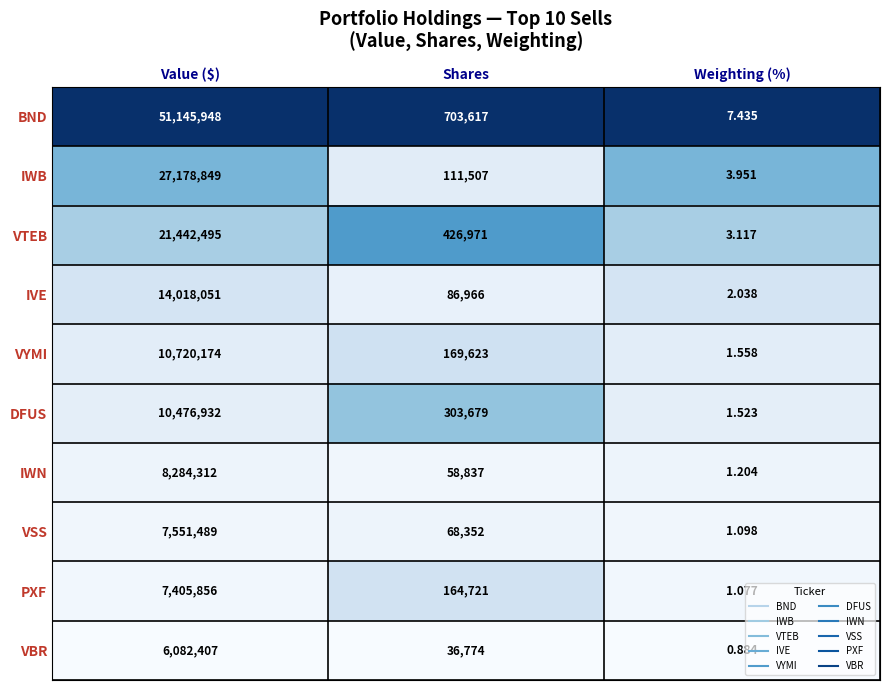

At which label is VTEB closest to 10721249?

Shares